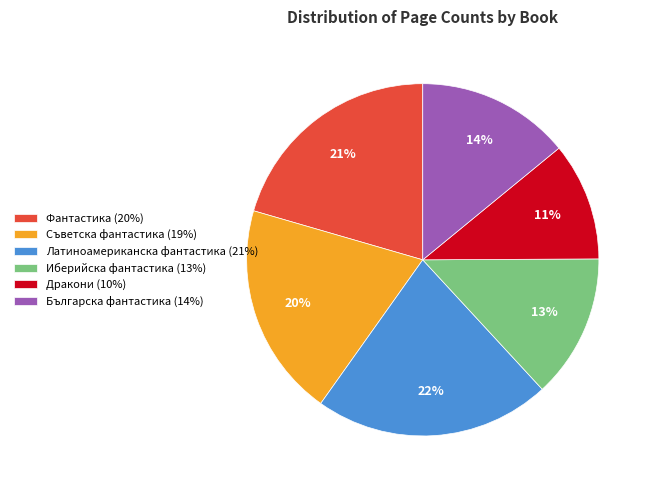

Count the number of slices in the pie.

6